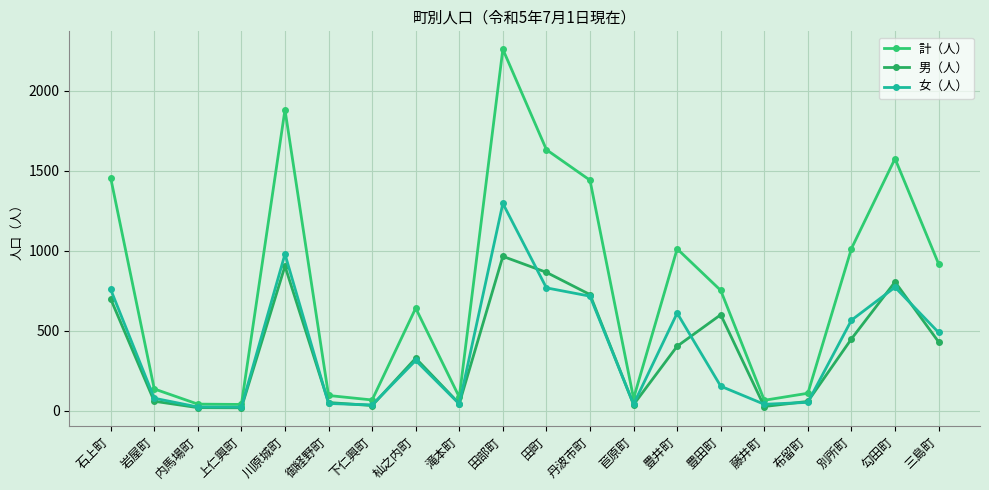

At which label is 女（人） closest to 658?

豊井町